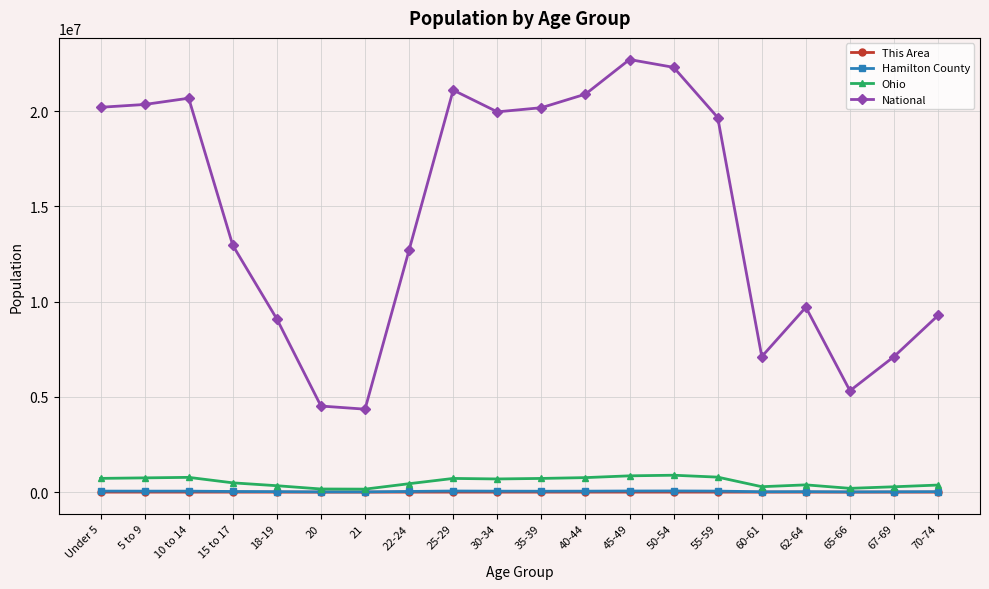

Which series changed the most between 10 to 14 and 35-39?

National